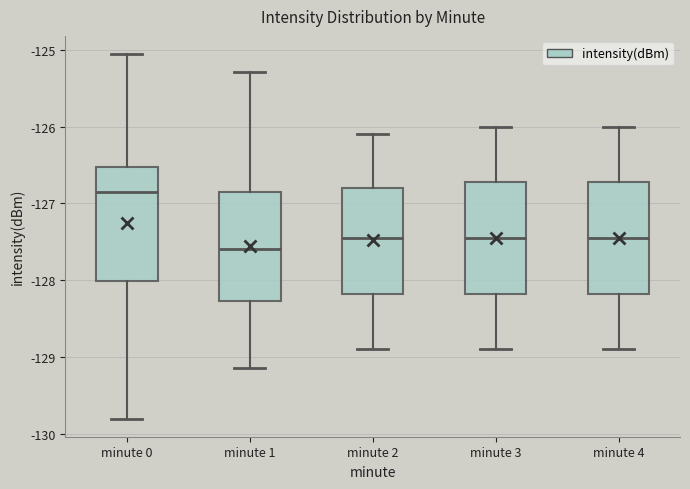

Reading left to right, transcribe this box plot: for each box, give where its median line is, the range the box spans, and where its two whiskers end, as read against the y-axis. The values are not printed on the chart, so give them approximately, as read against the axis.

minute 0: median -126.9, box -128.0 to -126.5, whiskers -129.8 to -125.1
minute 1: median -127.6, box -128.3 to -126.9, whiskers -129.1 to -125.3
minute 2: median -127.4, box -128.2 to -126.8, whiskers -128.9 to -126.1
minute 3: median -127.4, box -128.2 to -126.7, whiskers -128.9 to -126.0
minute 4: median -127.4, box -128.2 to -126.7, whiskers -128.9 to -126.0